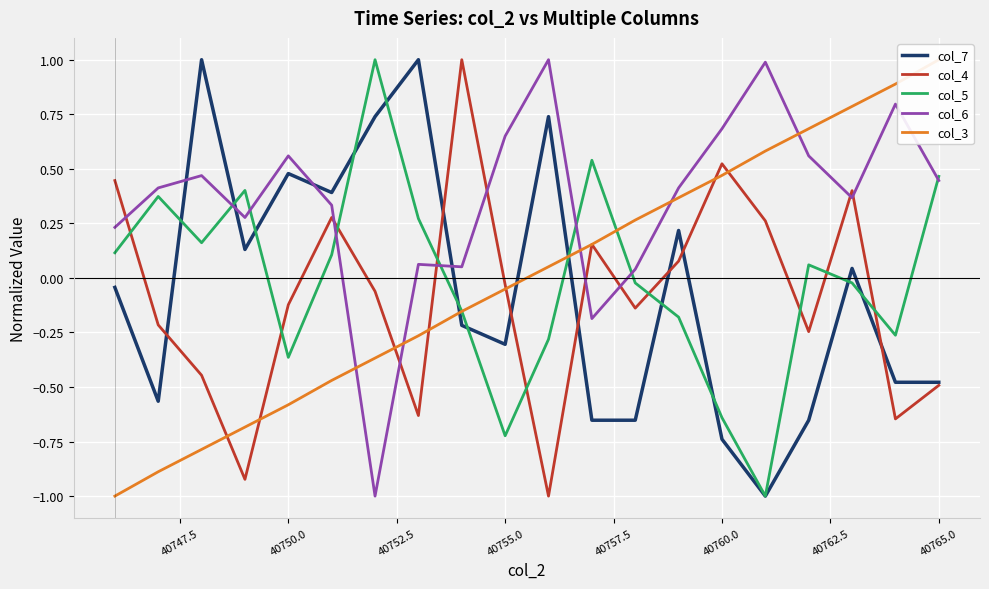

How many lines are shown in the chart?

5